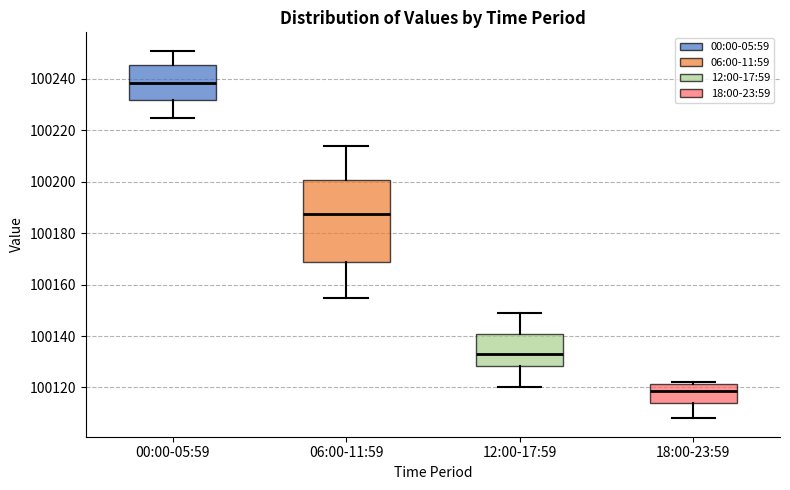

Where does the lower whisker of the box for 00:00-05:59 end on the y-axis? The values are not printed on the chart, so give them approximately, as read against the axis.

100226